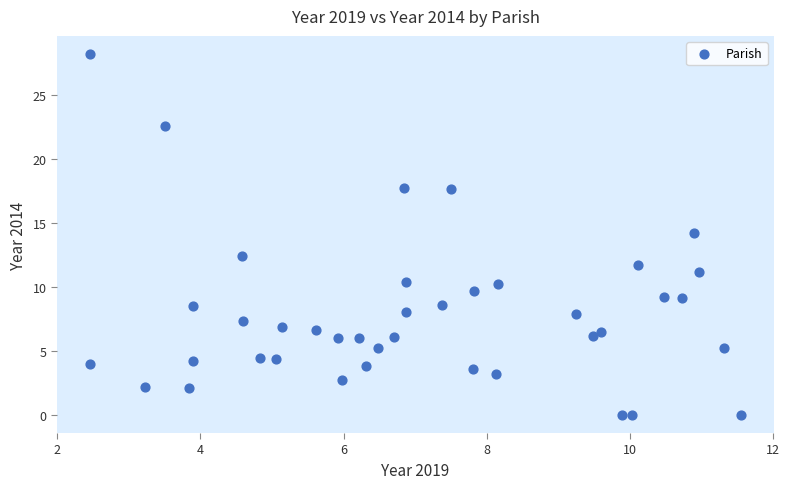

What is the range of X values (max minus min)?

9.1